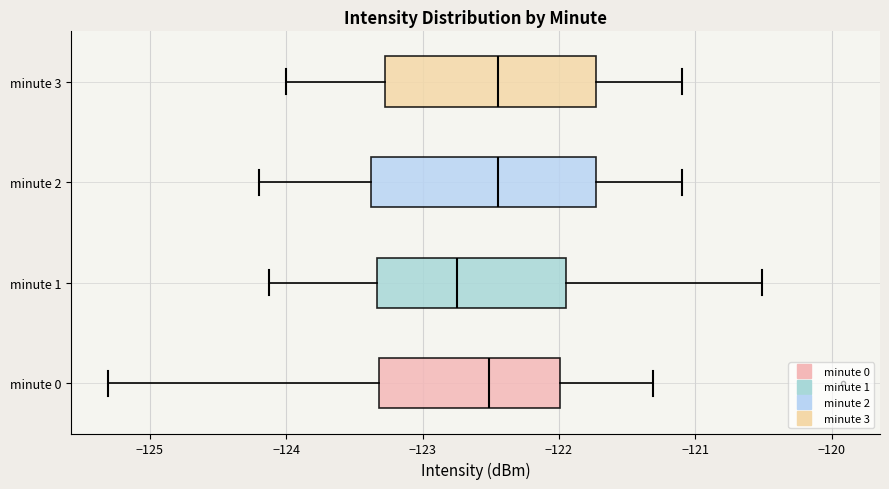

Reading bottom to top, transcribe this box plot: for each box, give where its median line is, the range the box spans, and where its two whiskers end, as read against the x-axis. The values are not printed on the chart, so give them approximately, as read against the axis.

minute 0: median -122.5, box -123.3 to -122.0, whiskers -125.3 to -121.3
minute 1: median -122.7, box -123.3 to -121.9, whiskers -124.1 to -120.5
minute 2: median -122.4, box -123.4 to -121.7, whiskers -124.2 to -121.1
minute 3: median -122.4, box -123.3 to -121.7, whiskers -124.0 to -121.1